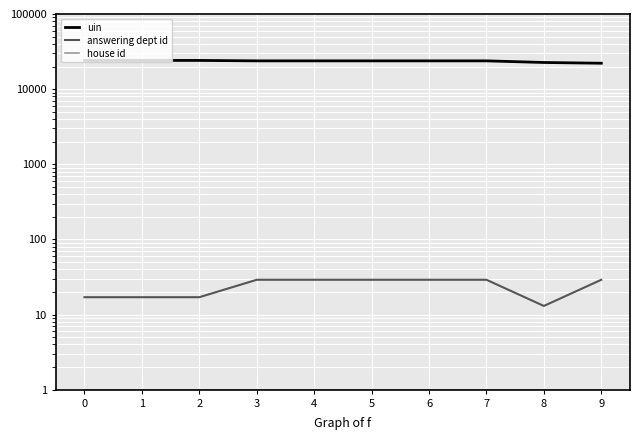

True or false: uin and answering dept id cross at least once.

False